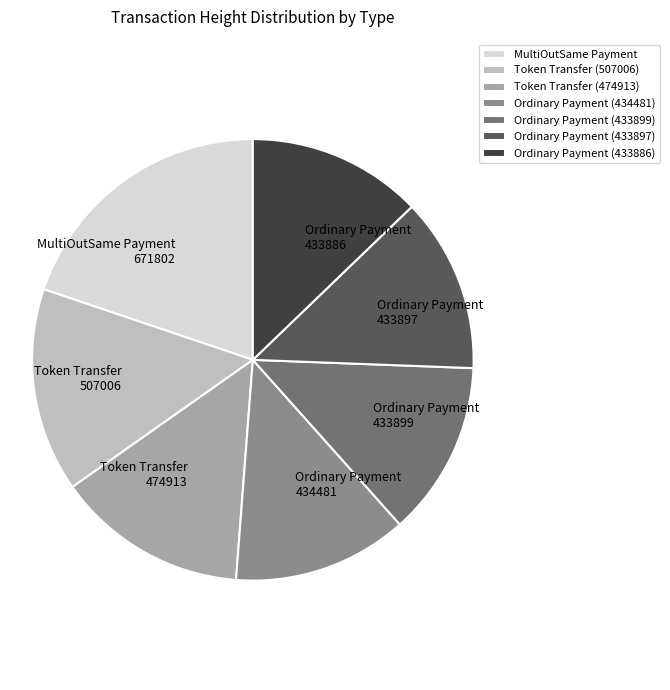

Is the sum of Token Transfer (507006) and Ordinary Payment (433886) greater than half?

No